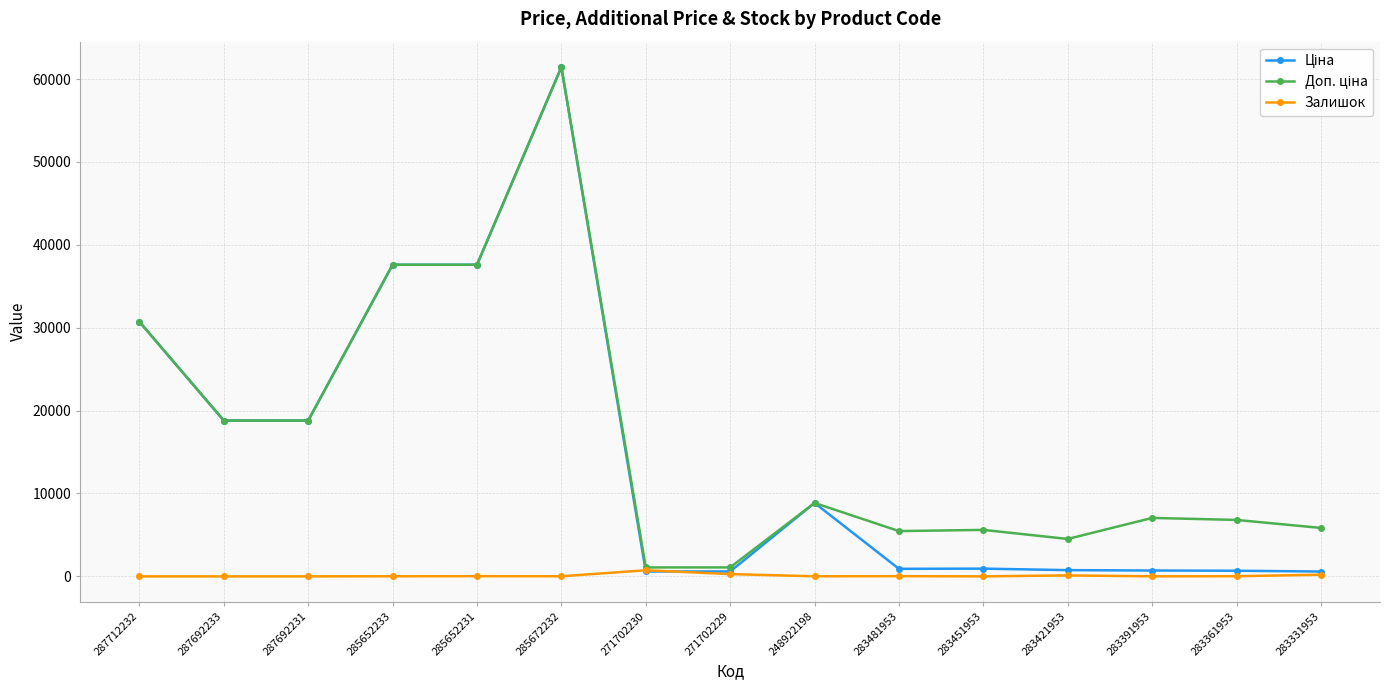

At which category does the chart reach its peak across all series?

285672232